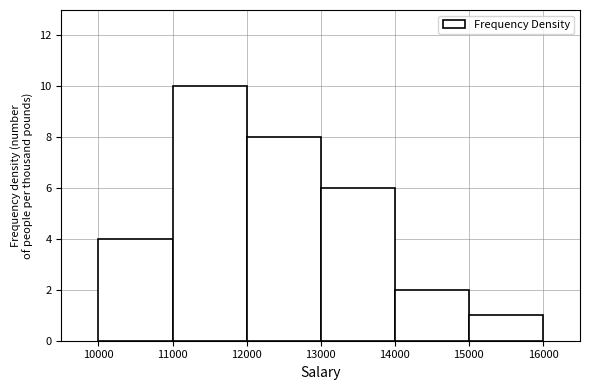

How tall is the bar that spans 13000 to 14000 on the x-axis? The values are not printed on the chart, so give them approximately, as read against the axis.

6